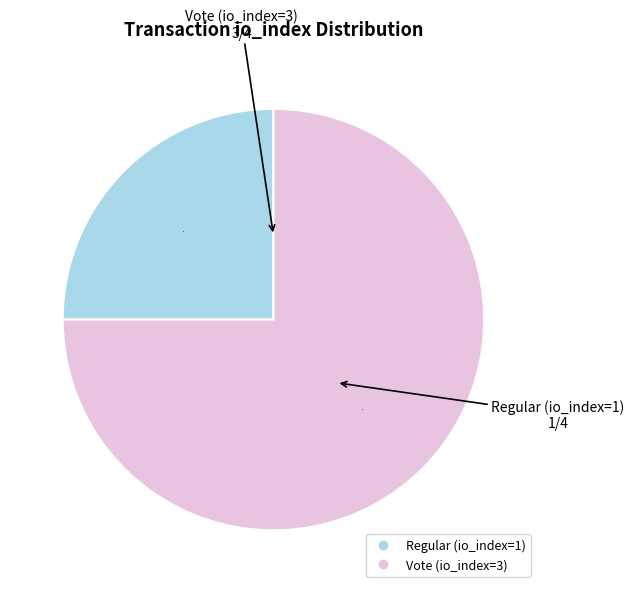

Is the sum of Vote (io_index=3) and Regular (io_index=1) greater than half?

Yes